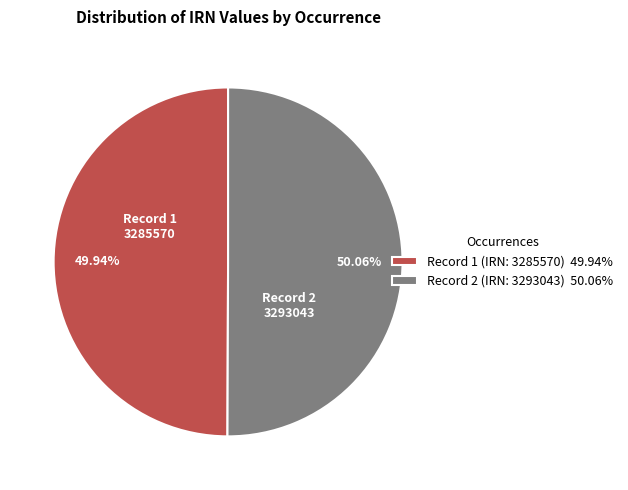

Does any single category account for the majority?

Yes